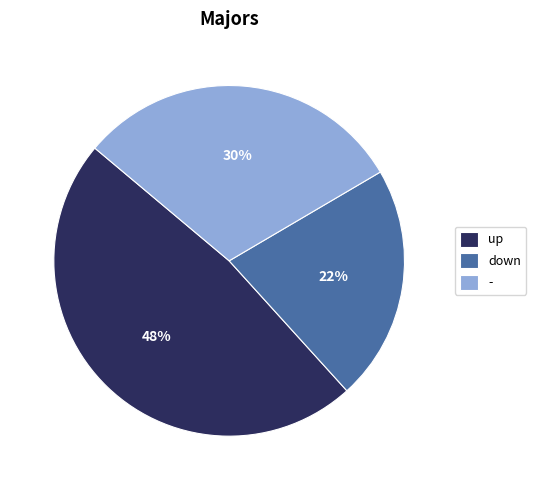

What is the smallest slice in the pie chart?

down